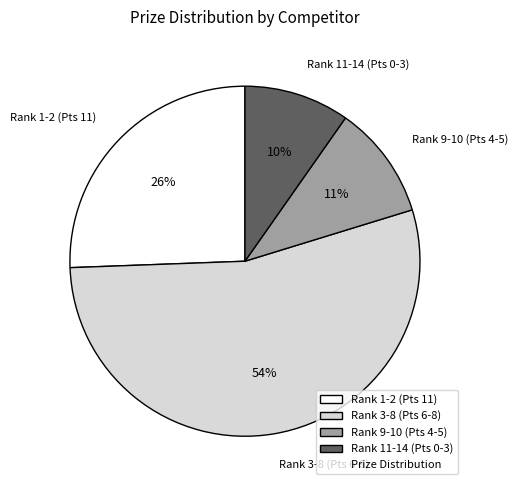

Which category accounts for the majority?

Rank 3-8 (Pts 6-8)